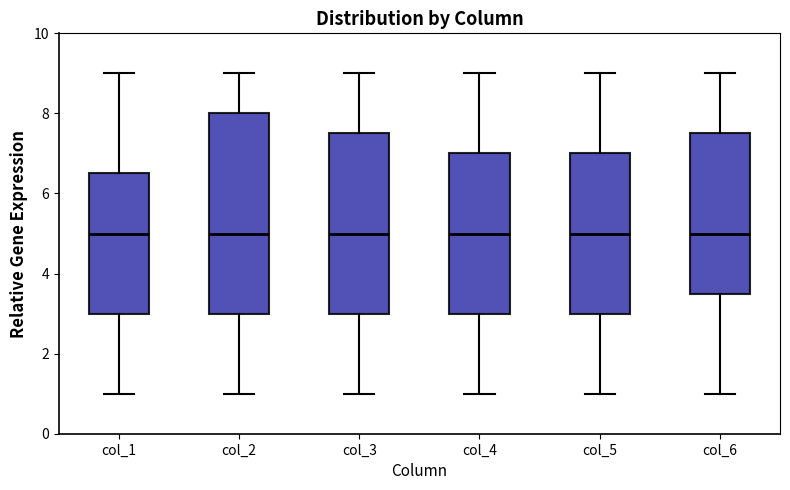

Reading left to right, transcribe this box plot: for each box, give where its median line is, the range the box spans, and where its two whiskers end, as read against the y-axis. The values are not printed on the chart, so give them approximately, as read against the axis.

col_1: median 5.0, box 3.0 to 6.6, whiskers 1.0 to 9.0
col_2: median 5.0, box 3.0 to 8.0, whiskers 1.0 to 9.0
col_3: median 5.0, box 3.0 to 7.6, whiskers 1.0 to 9.0
col_4: median 5.0, box 3.0 to 7.0, whiskers 1.0 to 9.0
col_5: median 5.0, box 3.0 to 7.0, whiskers 1.0 to 9.0
col_6: median 5.0, box 3.6 to 7.6, whiskers 1.0 to 9.0